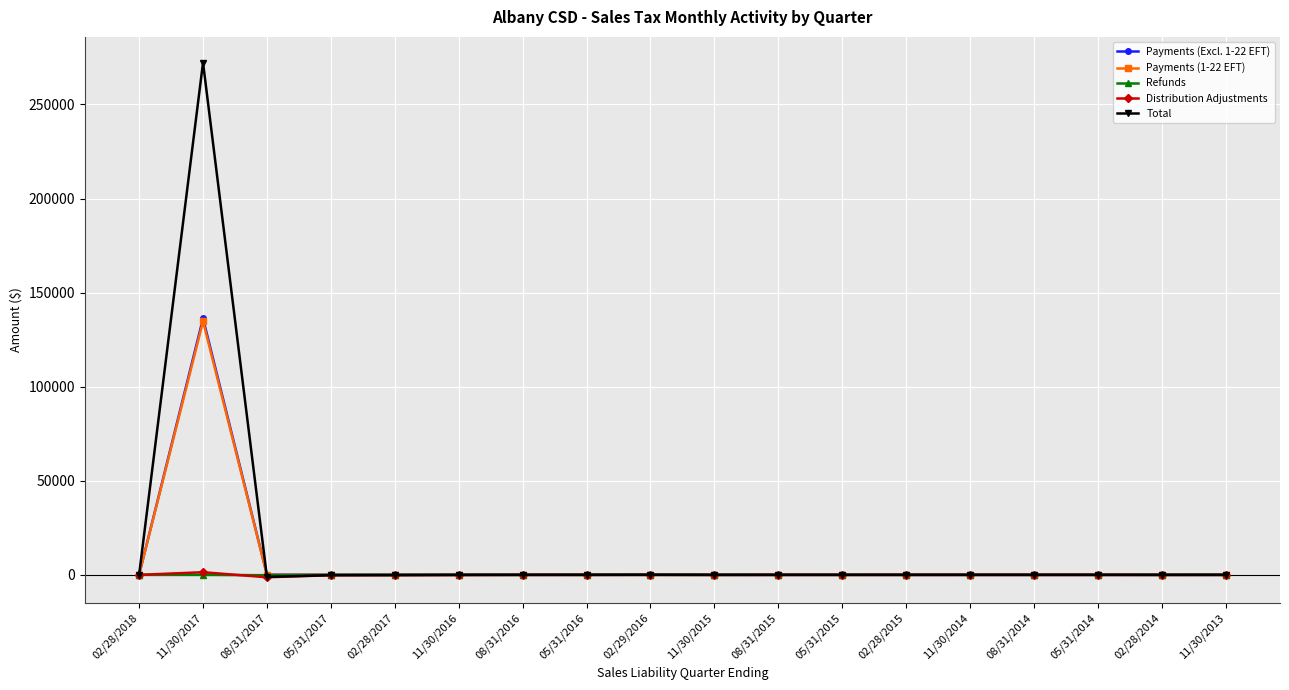

Which label corresponds to the largest value in the chart?

11/30/2017